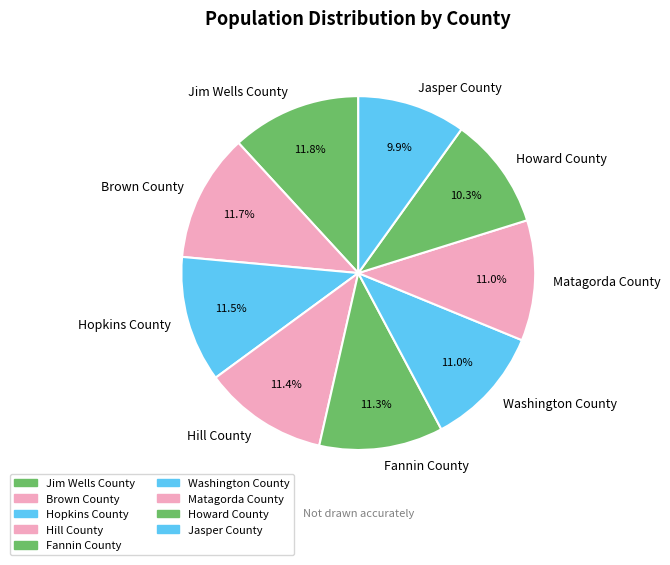

What percentage is the Hill County slice, to the nearest percent?

11%